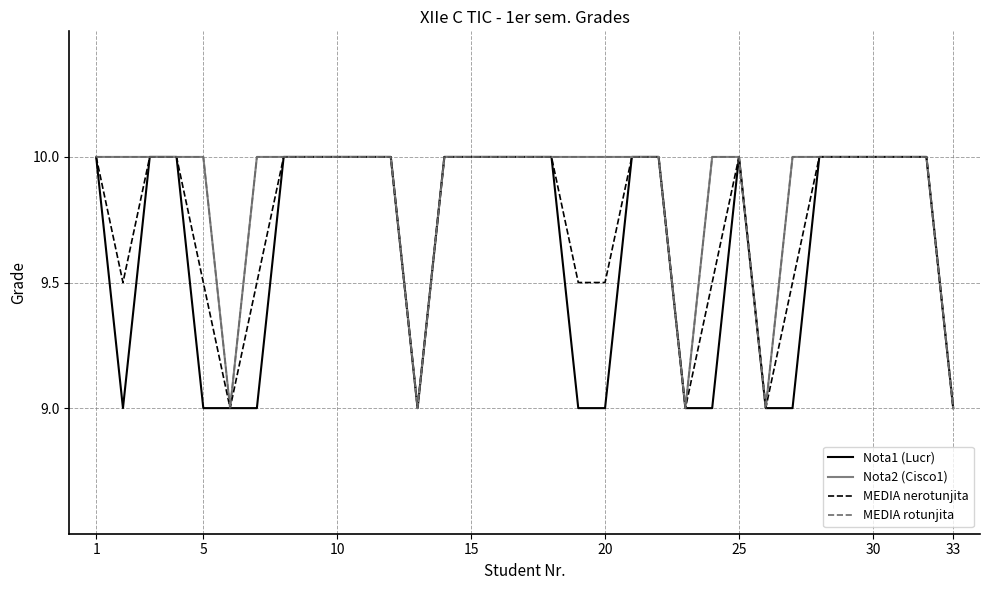

Does the chart have visible grid lines?

Yes